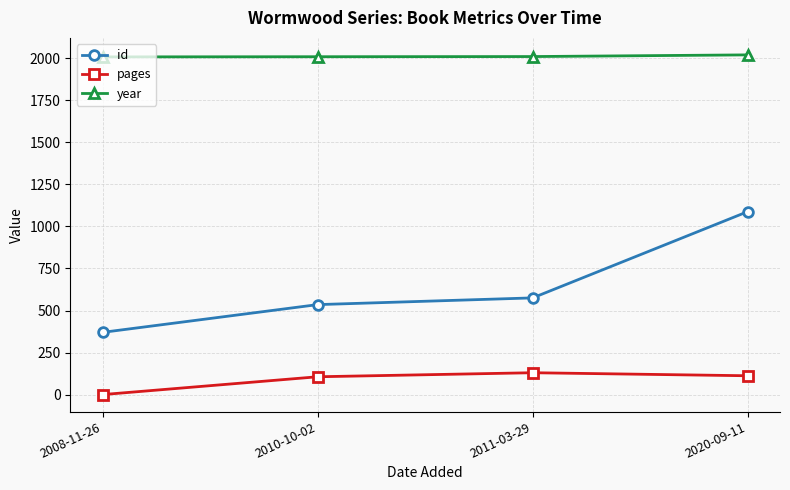

How many data points in id are less than 575?

2